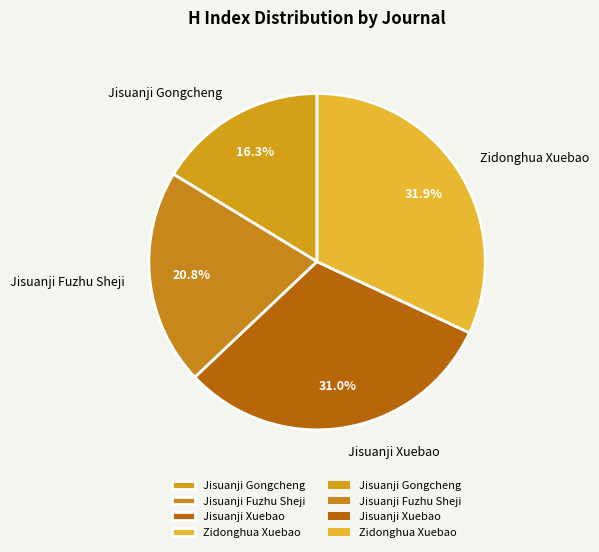

To the nearest percent, what is the difference between the largest and smallest slice percentages?

16%